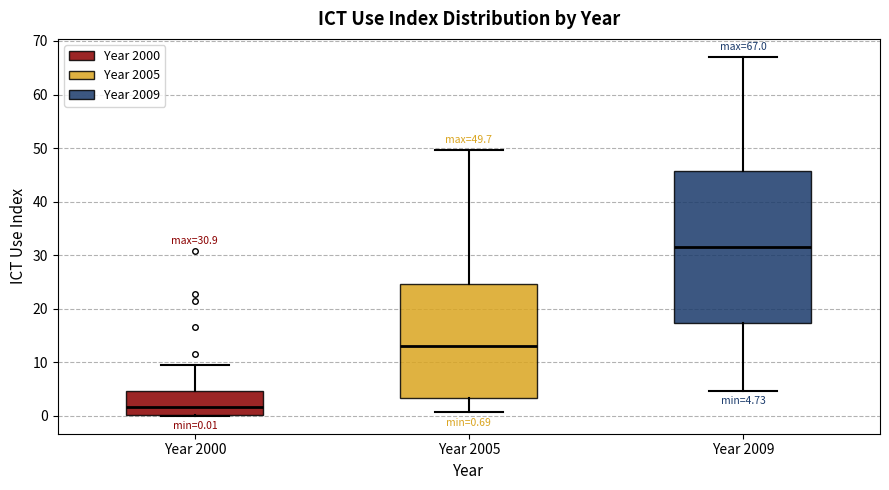

Which box is the tallest, from its lower edge to its upper edge?

Year 2009